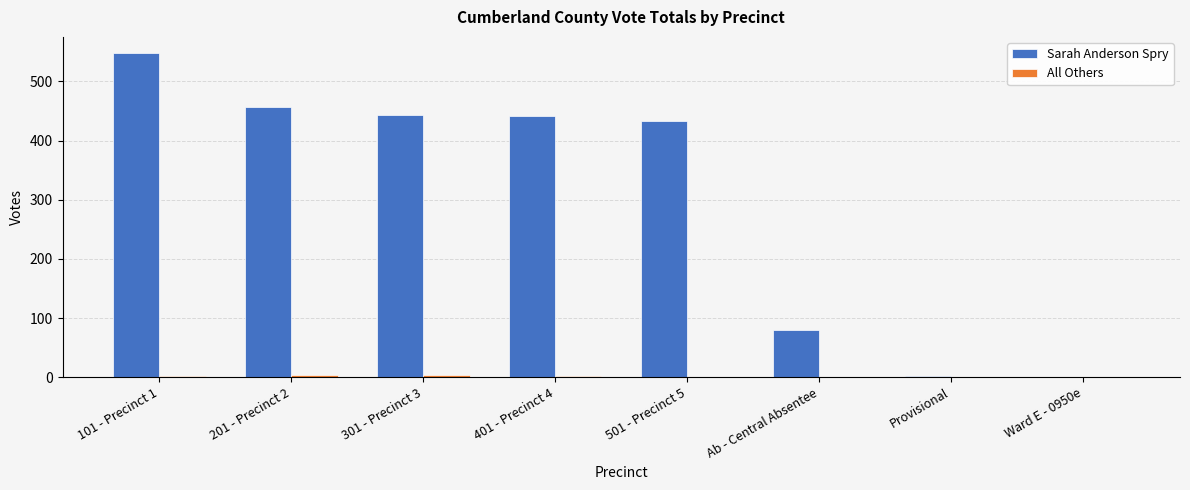

Which series has the largest total across all categories?

Sarah Anderson Spry